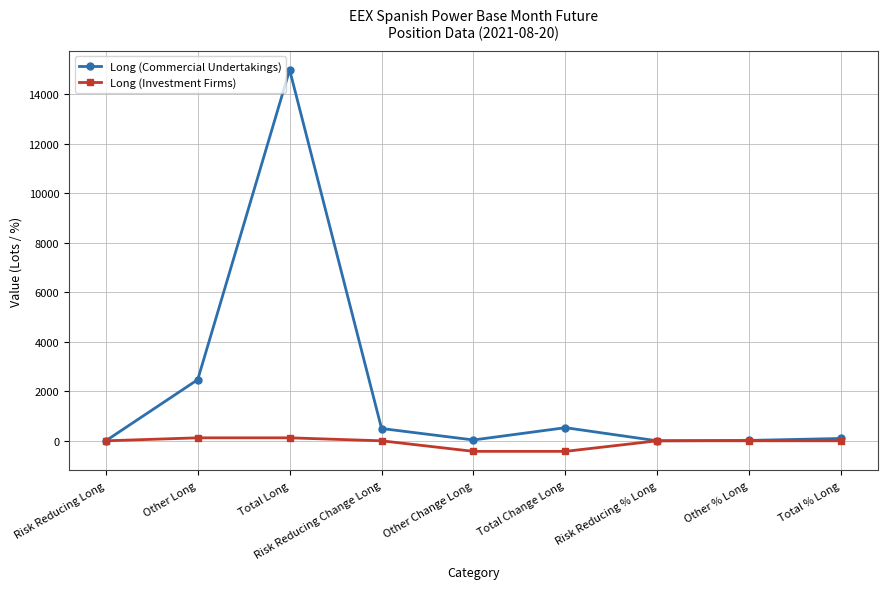

What is the average value of the Long (Investment Firms) series?

-67.8